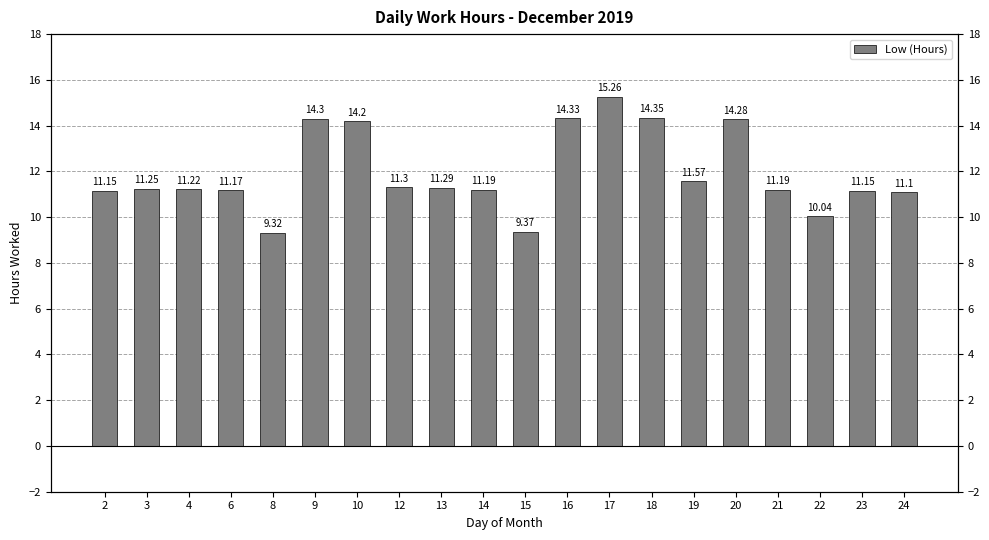

What is the difference between the maximum and minimum values?

5.9